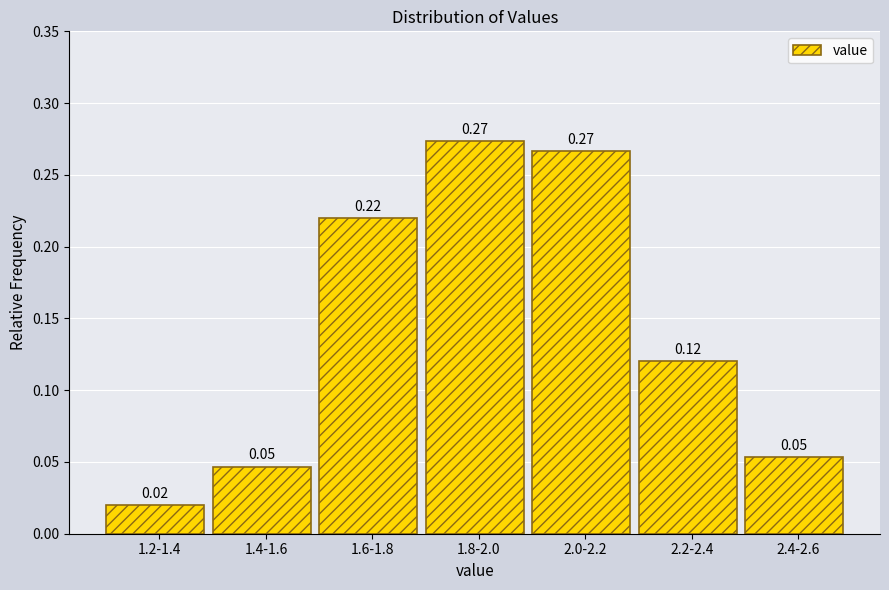

What is the change in value from 1.4-1.6 to 2.2-2.4?

+0.1